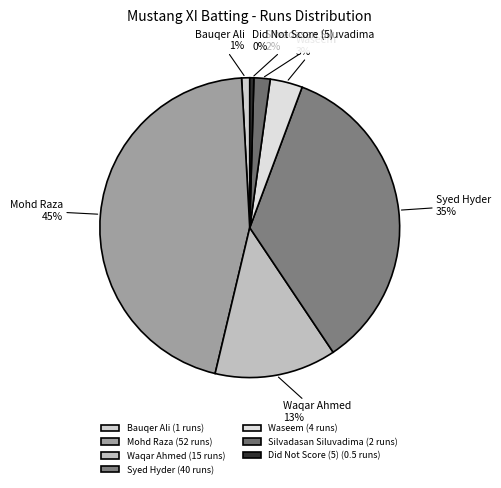

To the nearest percent, what portion does Syed Hyder represent?

35%